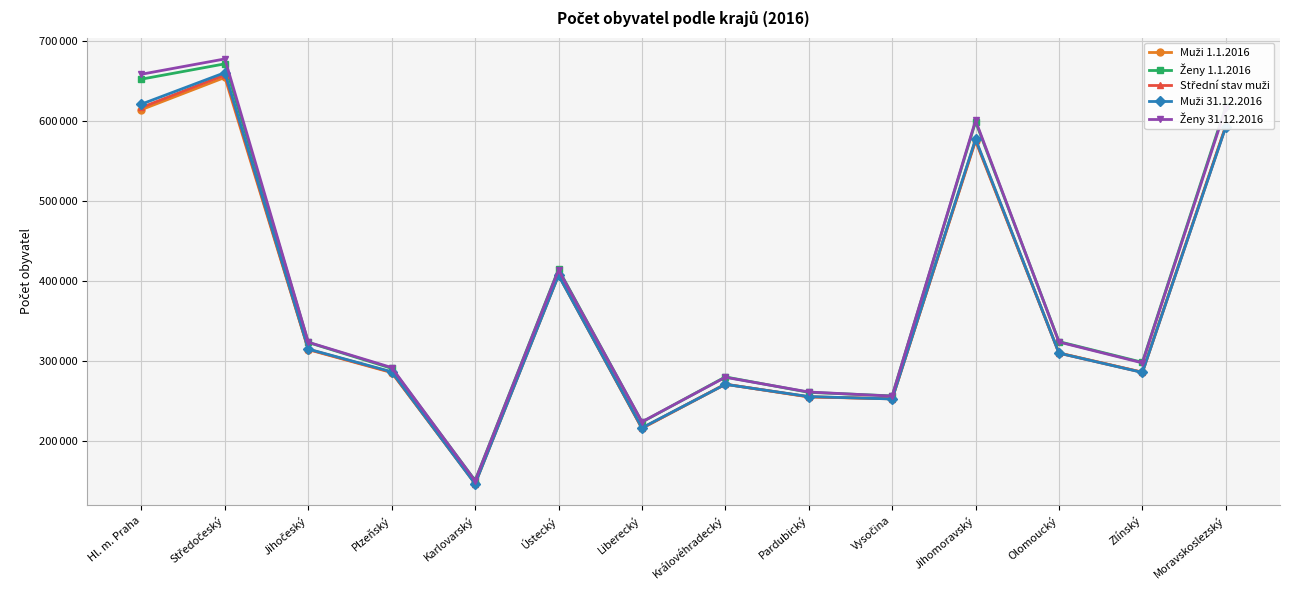

What is the label of the 4th point from the left?

Plzeňský